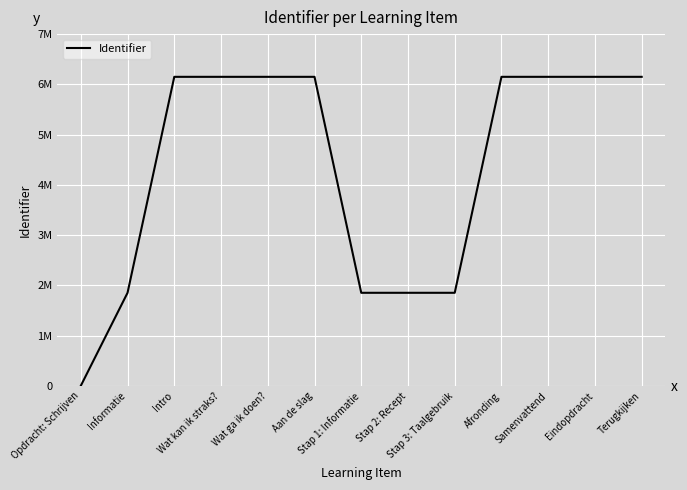

Does the chart have visible grid lines?

Yes